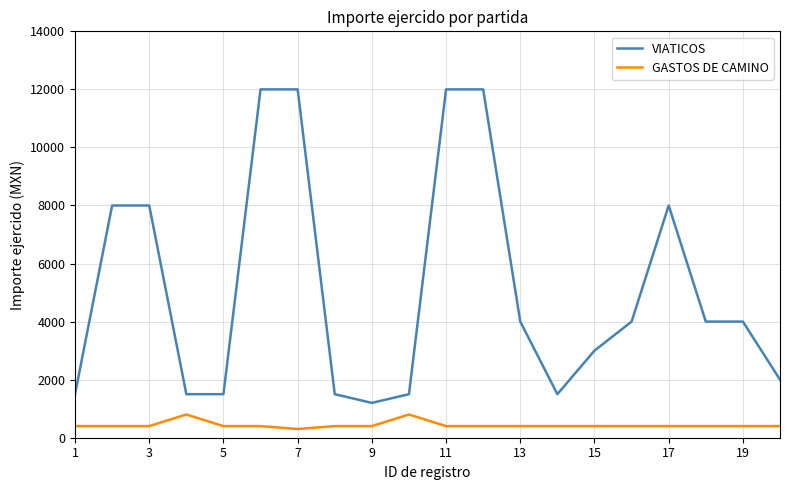

What is the minimum value for GASTOS DE CAMINO?

300